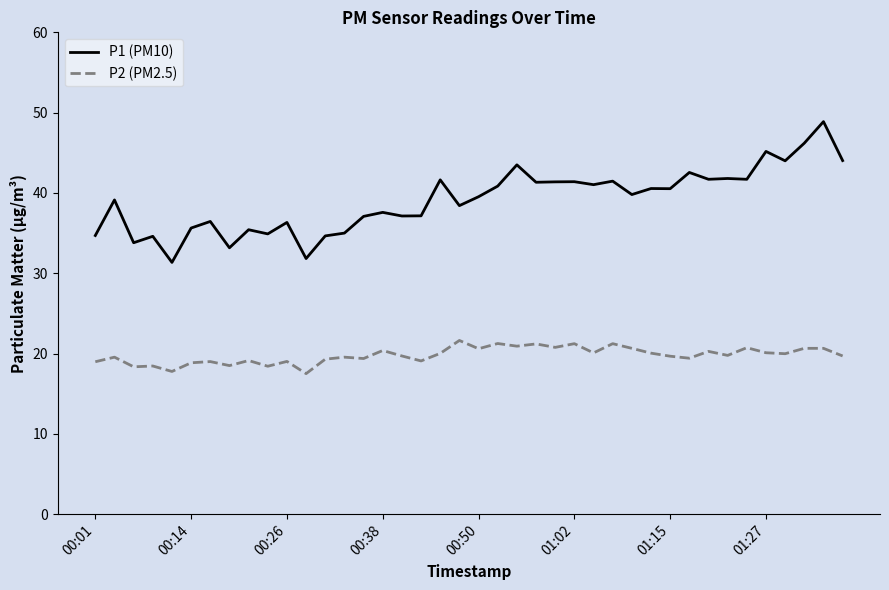

Does the chart display data point markers on the line(s)?

No